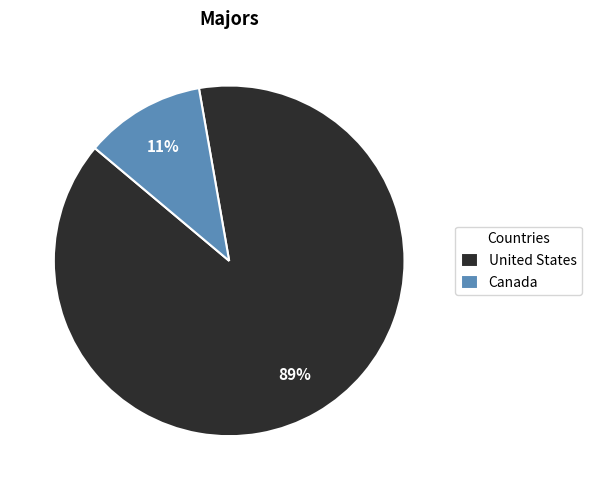

To the nearest percent, what portion does United States represent?

89%